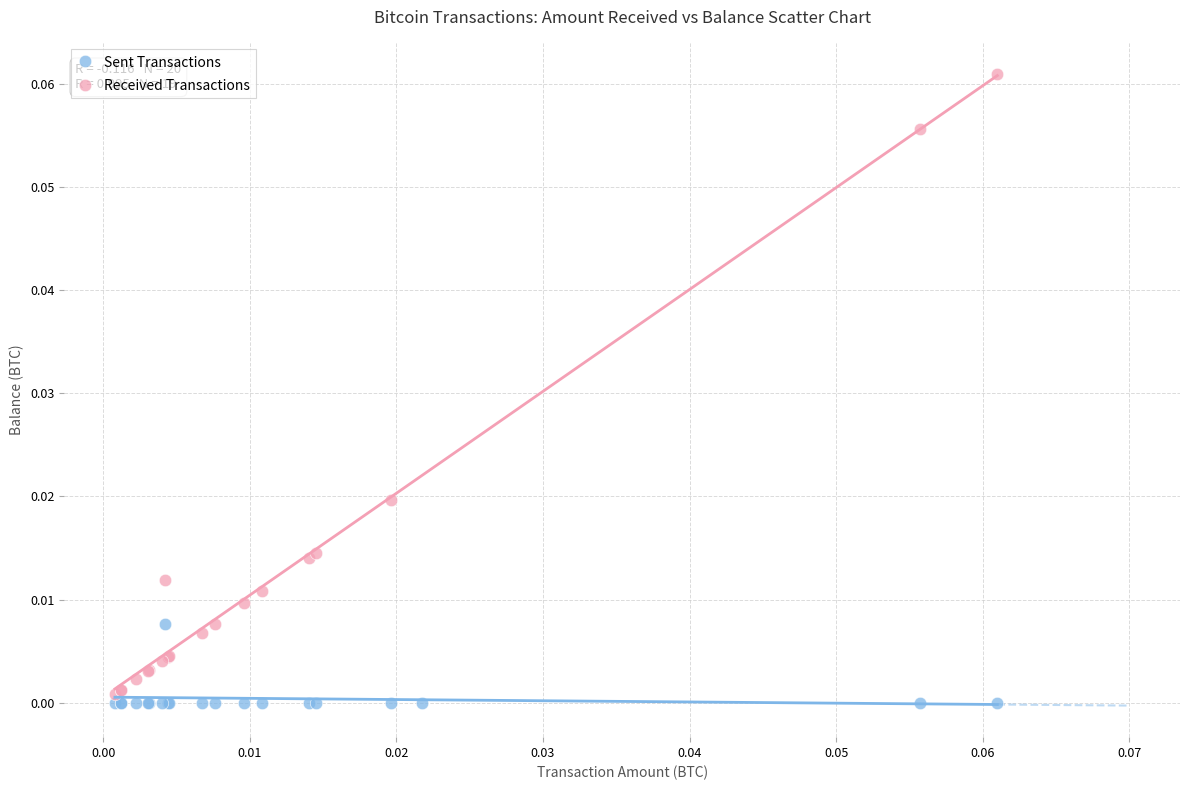

Which series has the largest Y range (max minus min)?

Received Transactions